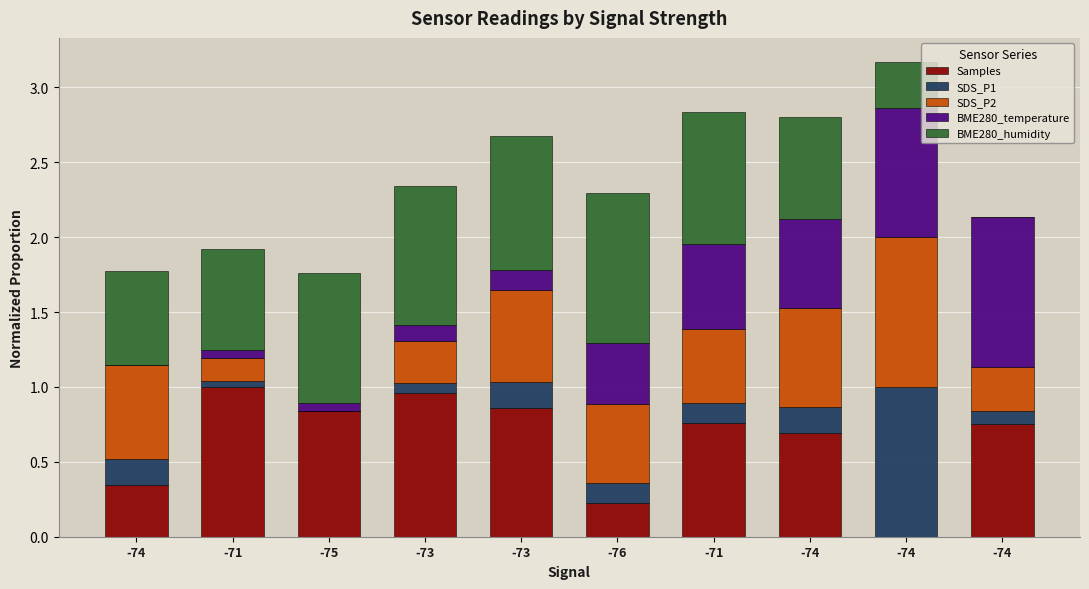

What is the label of the 3rd bar from the right?

-74